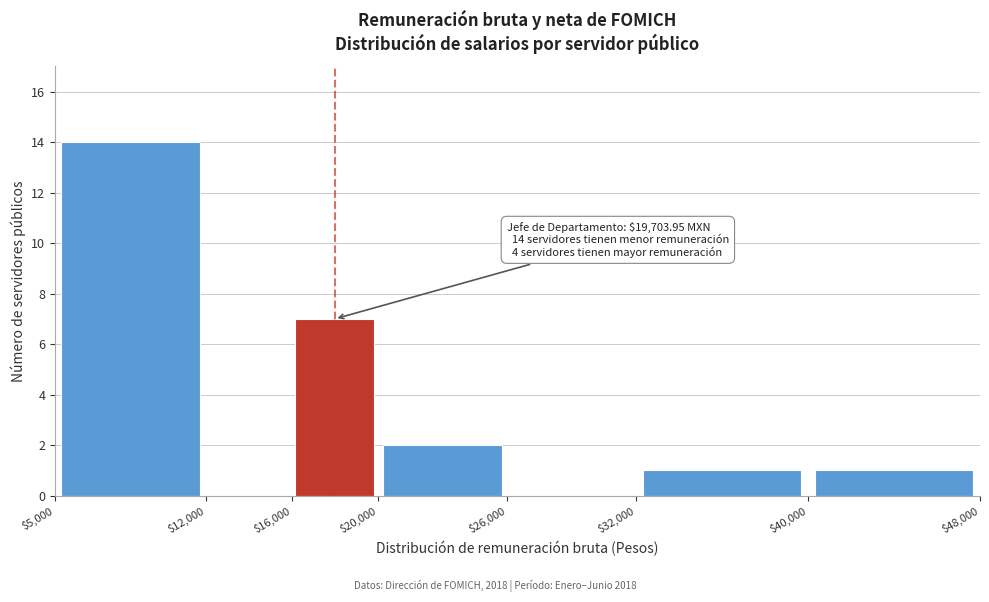

Which range on the x-axis has the tallest bar?

$5,000 to $12,000